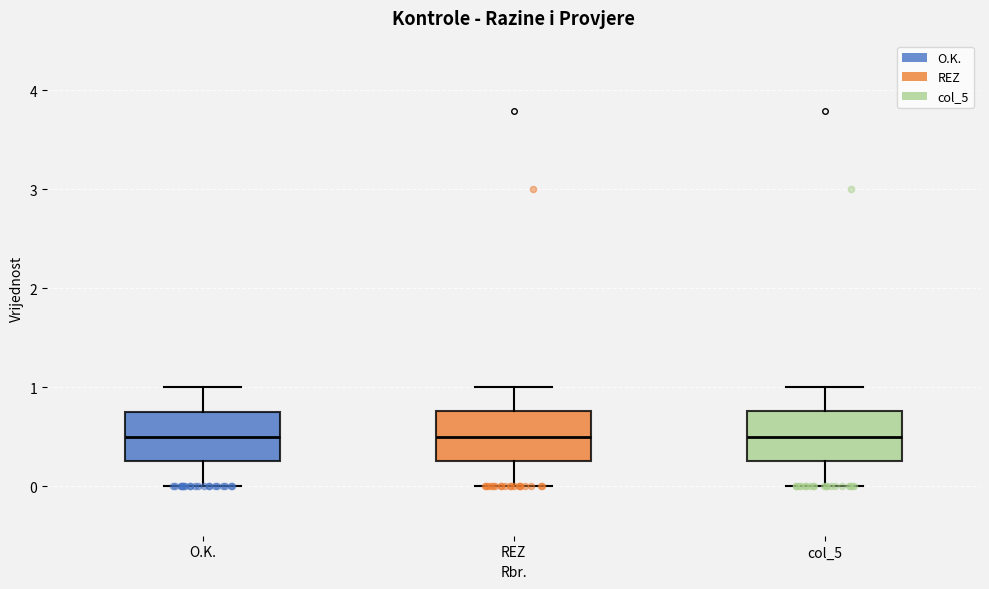

Reading left to right, transcribe this box plot: for each box, give where its median line is, the range the box spans, and where its two whiskers end, as read against the y-axis. The values are not printed on the chart, so give them approximately, as read against the axis.

O.K.: median 0.5, box 0.3 to 0.8, whiskers 0.0 to 1.0
REZ: median 0.5, box 0.3 to 0.8, whiskers 0.0 to 1.0
col_5: median 0.5, box 0.3 to 0.8, whiskers 0.0 to 1.0